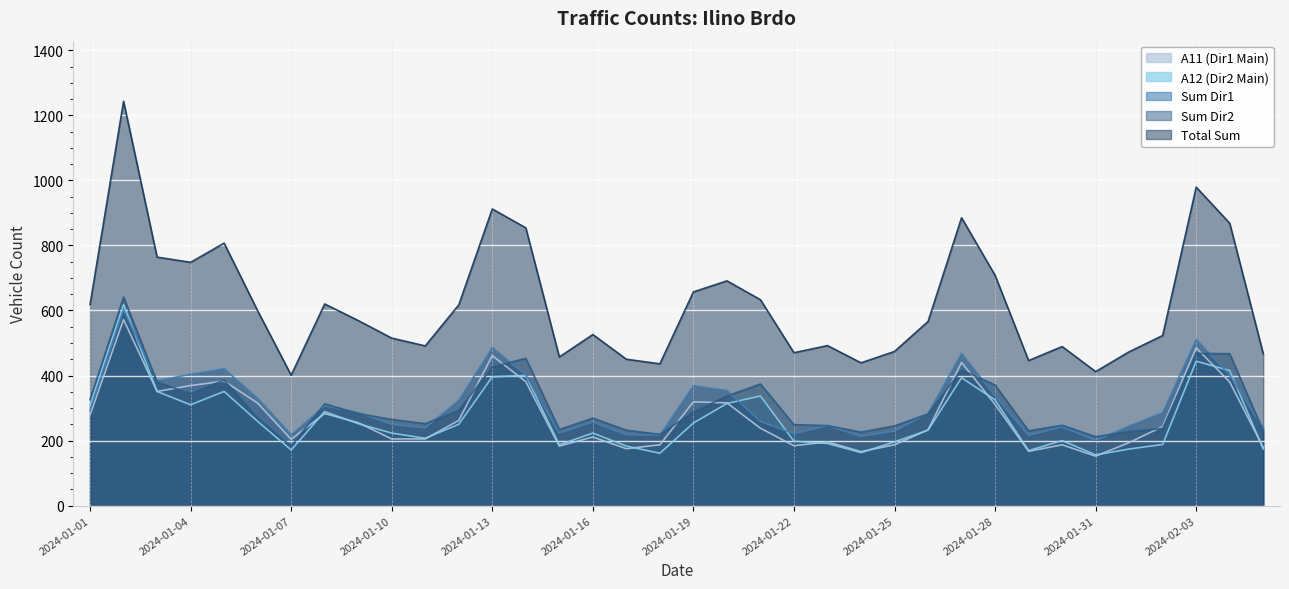

Is it true that Sum12 equals 401 at 2024-01-07?

True